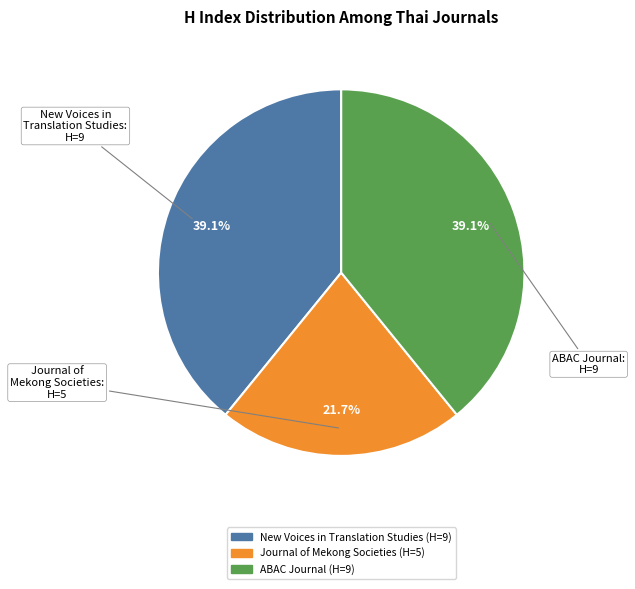

Which category has the smallest portion of the pie?

Journal of Mekong Societies